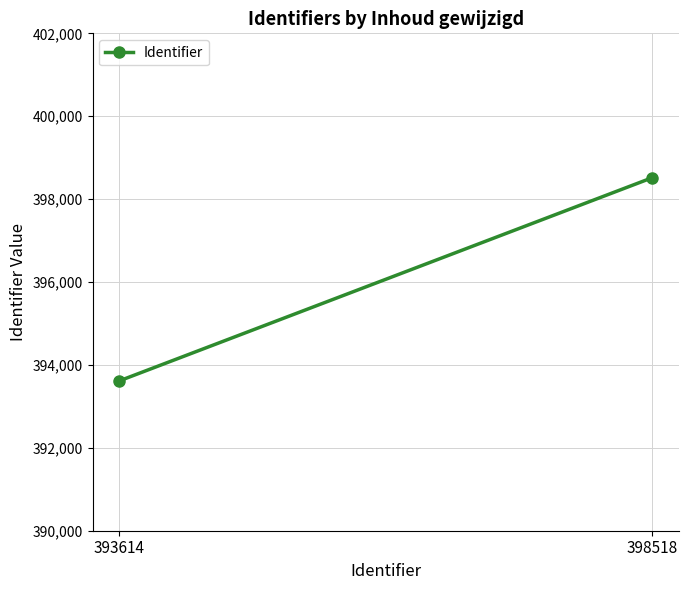

Which label corresponds to the largest value in the chart?

398518